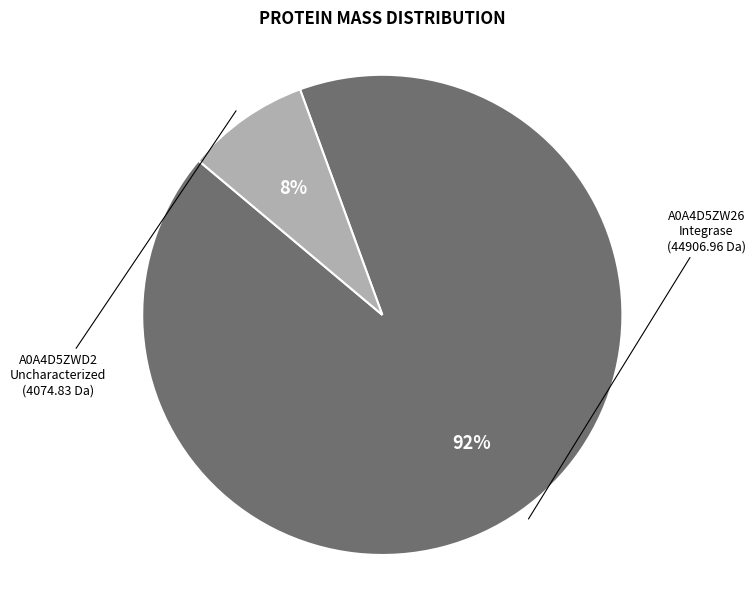

To the nearest percent, what is the average slice percentage?

50%